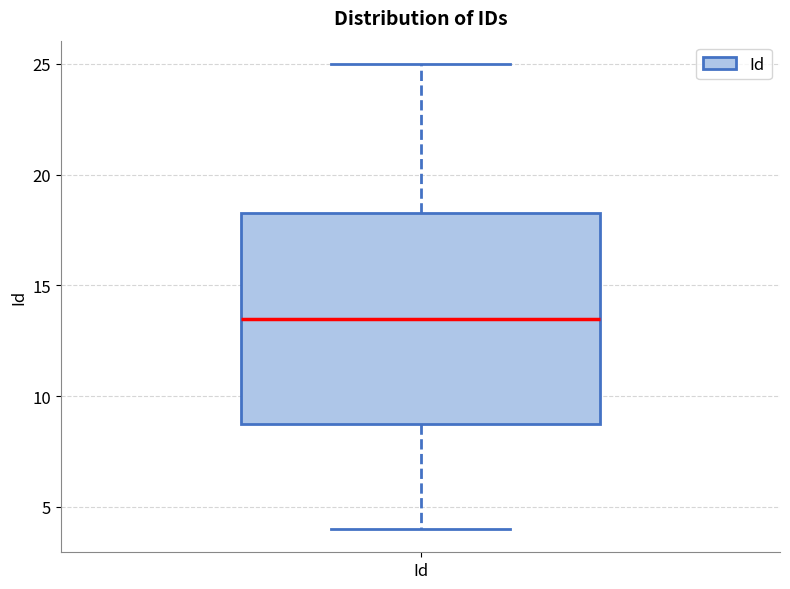

Transcribe this box plot: give where the median line is, the range the box spans, and where the two whiskers end, as read against the y-axis. The values are not printed on the chart, so give them approximately, as read against the axis.

median 13.5, box 9.0 to 18.5, whiskers 4.0 to 25.0